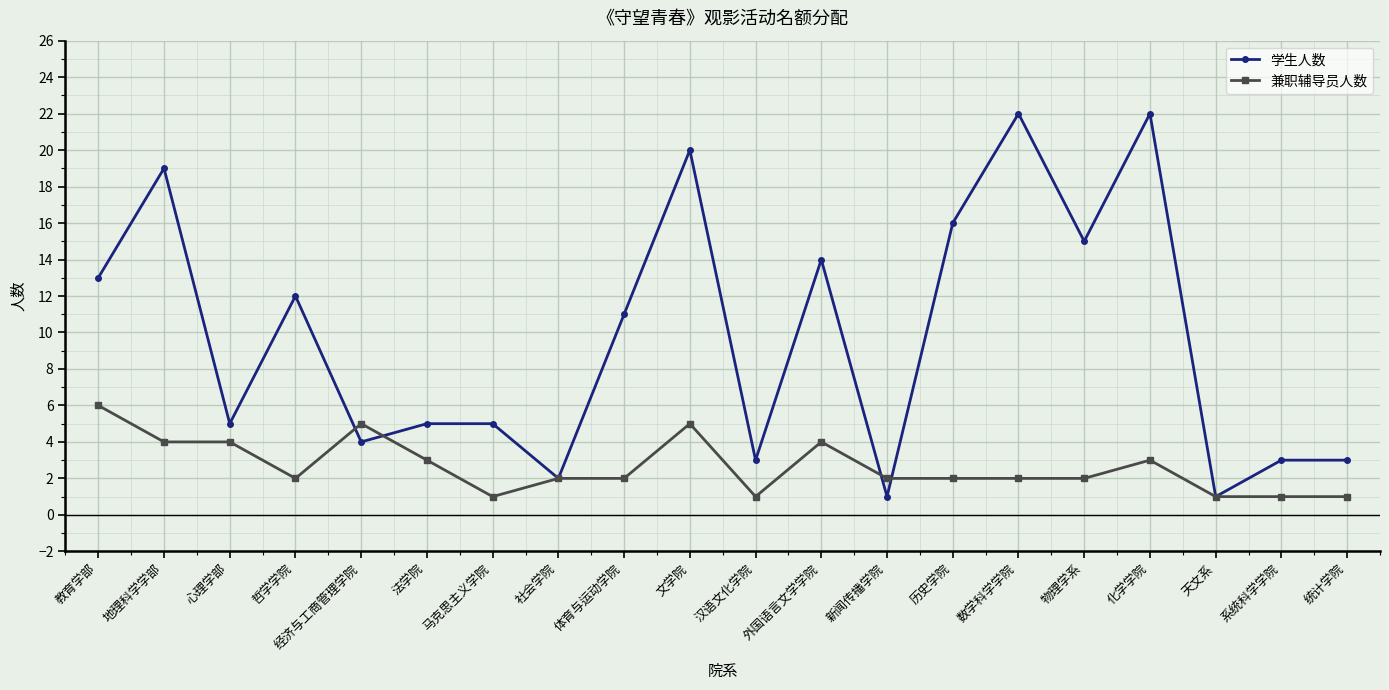

How many interior local valleys does the 学生人数 series have?

7